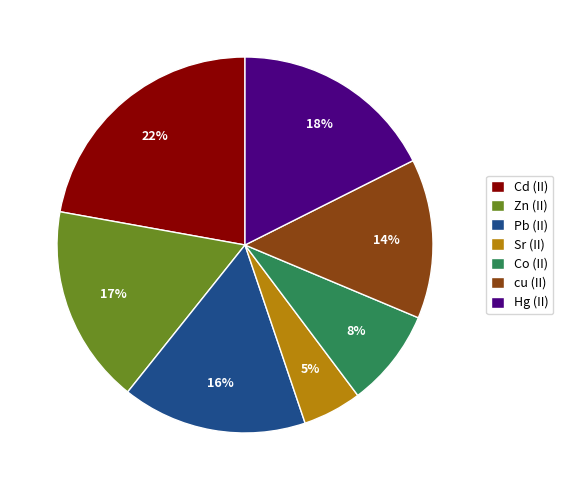

The Zn (II) slice represents 17% of the pie. True or false?

True